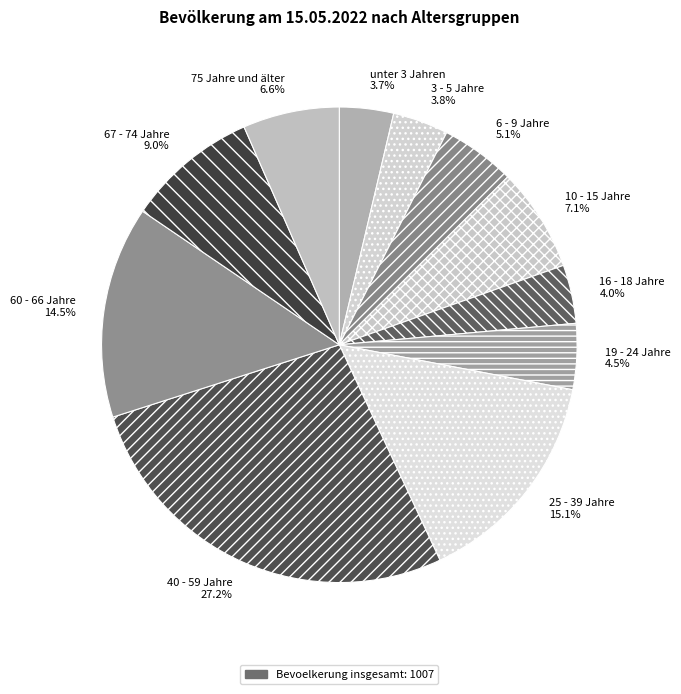

Which category has the smallest portion of the pie?

unter 3 Jahren